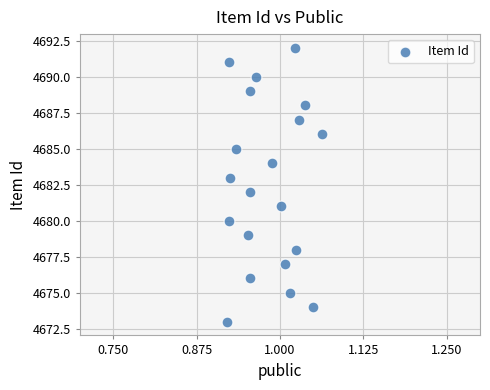

What is the range of Y values (max minus min)?

19